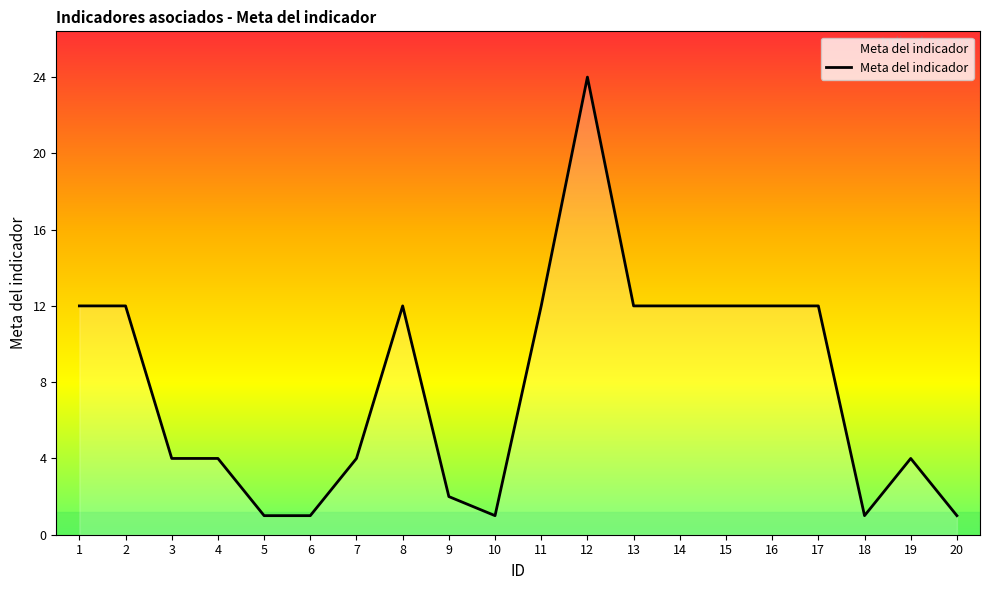

True or false: the data shows 12 at 1.

True